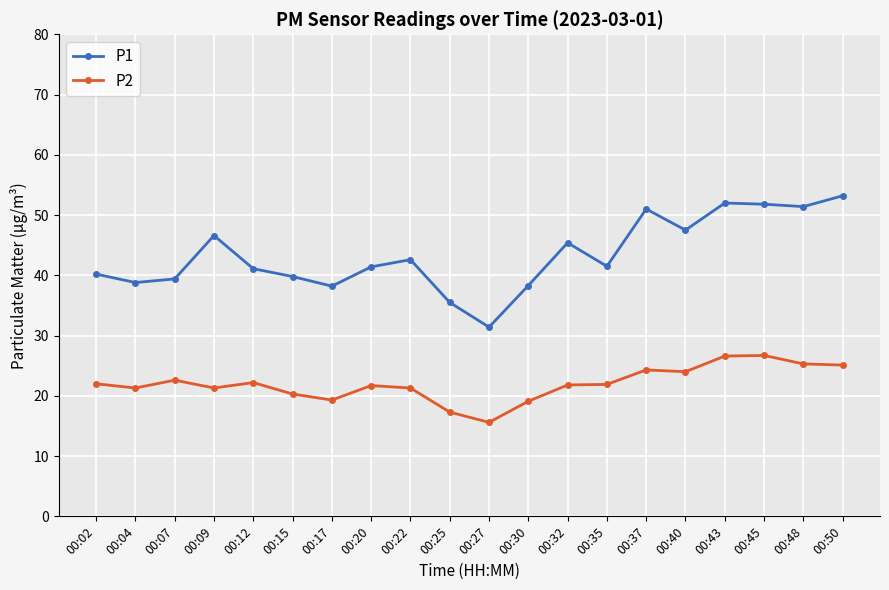

In P2, how many points are higher than both neighbors (excluding endpoints)?

5